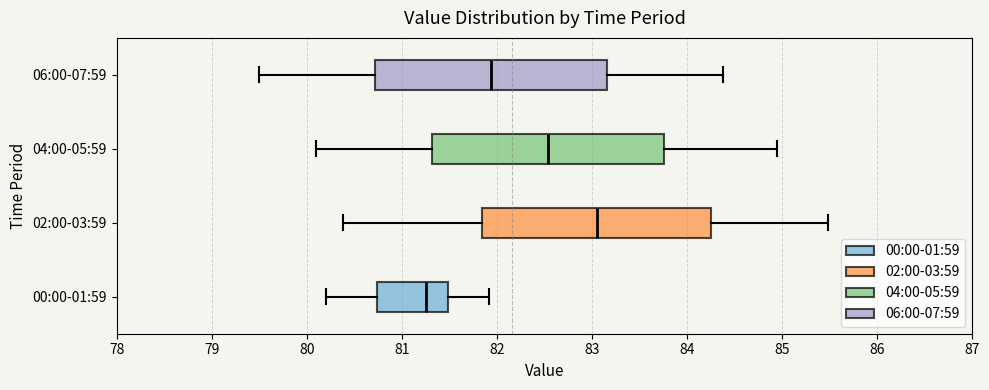

Reading bottom to top, read every box against the x-axis: the position of its median line, the range the box covers, and the ends of its whiskers. The values are not printed on the chart, so give them approximately, as read against the axis.

00:00-01:59: median 81.3, box 80.7 to 81.5, whiskers 80.2 to 81.9
02:00-03:59: median 83.1, box 81.8 to 84.3, whiskers 80.4 to 85.5
04:00-05:59: median 82.5, box 81.3 to 83.8, whiskers 80.1 to 85.0
06:00-07:59: median 81.9, box 80.7 to 83.2, whiskers 79.5 to 84.4